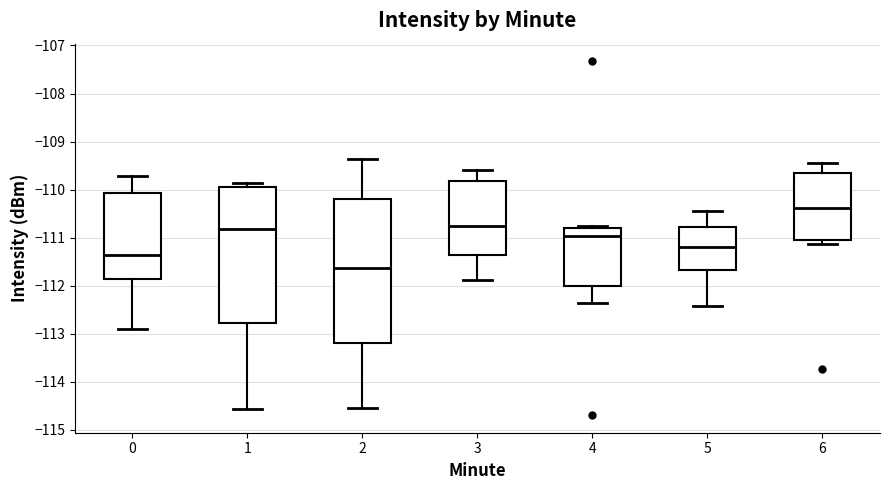

Where does the lower whisker of the box at x = 4 end on the y-axis? The values are not printed on the chart, so give them approximately, as read against the axis.

-112.3